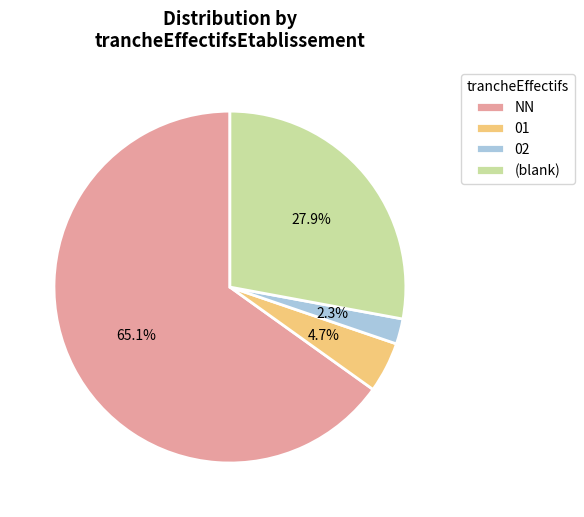

What is the smallest slice in the pie chart?

02